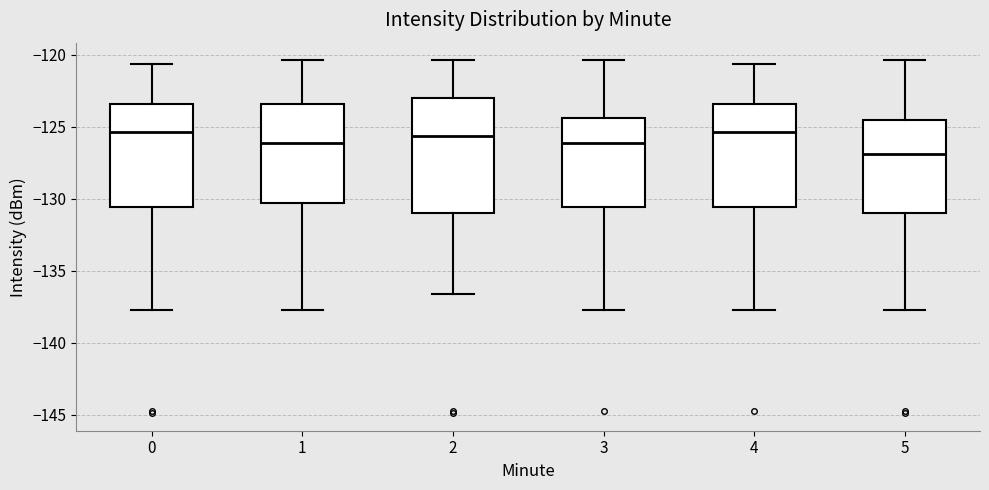

Which box has the lowest median line?

5